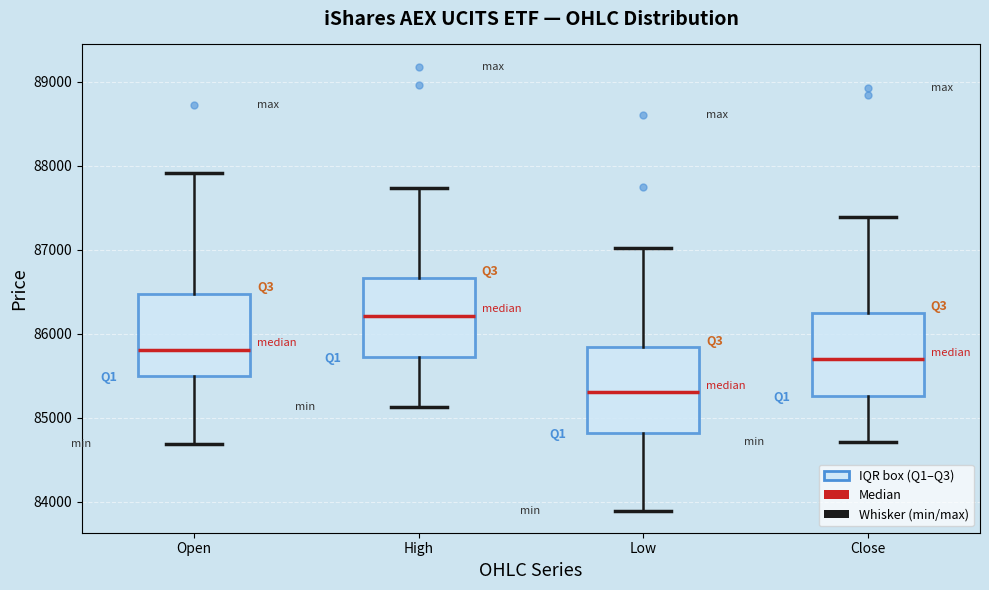

Where does the median line of the box for Close sit on the y-axis? The values are not printed on the chart, so give them approximately, as read against the axis.

85700